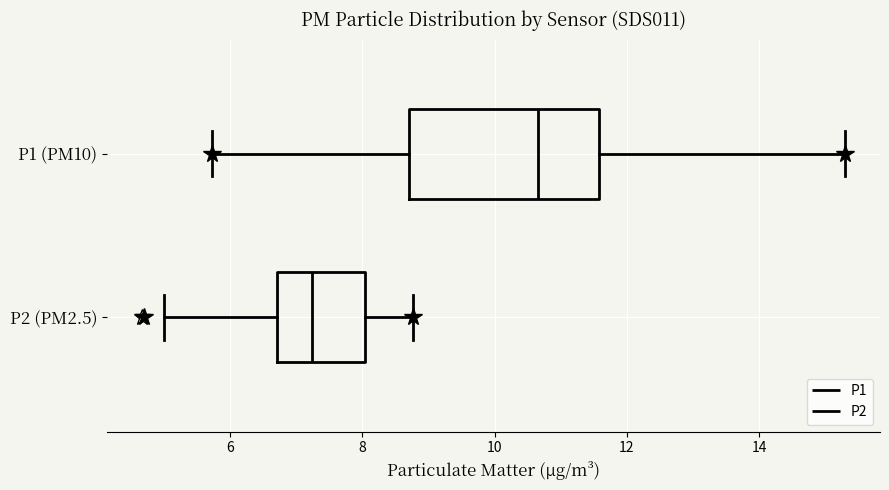

Where does the left whisker of the box for P2 (PM2.5) end on the x-axis? The values are not printed on the chart, so give them approximately, as read against the axis.

5.0